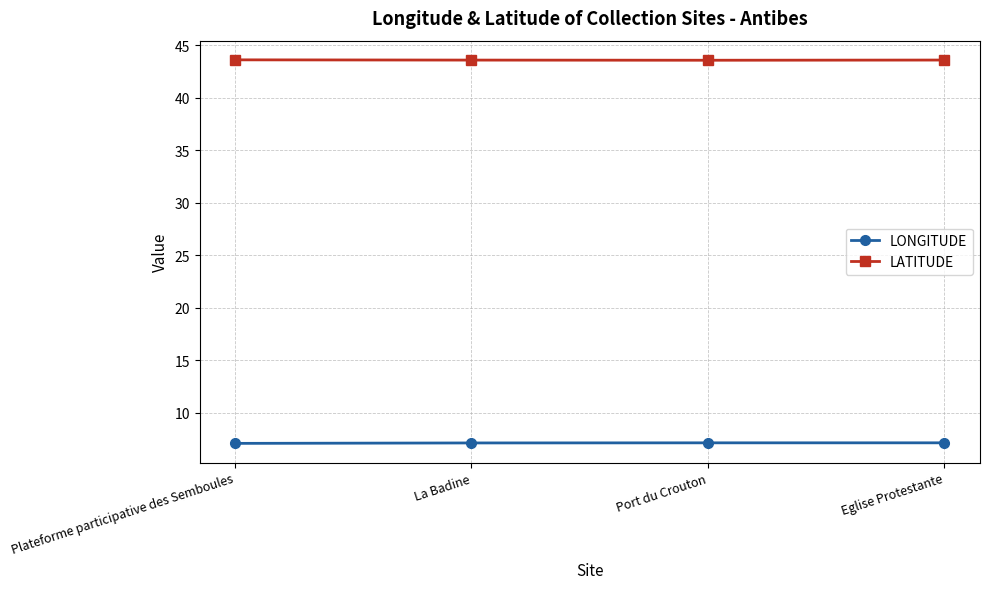

What is the total value across all series at Plateforme participative des Semboules?

50.7